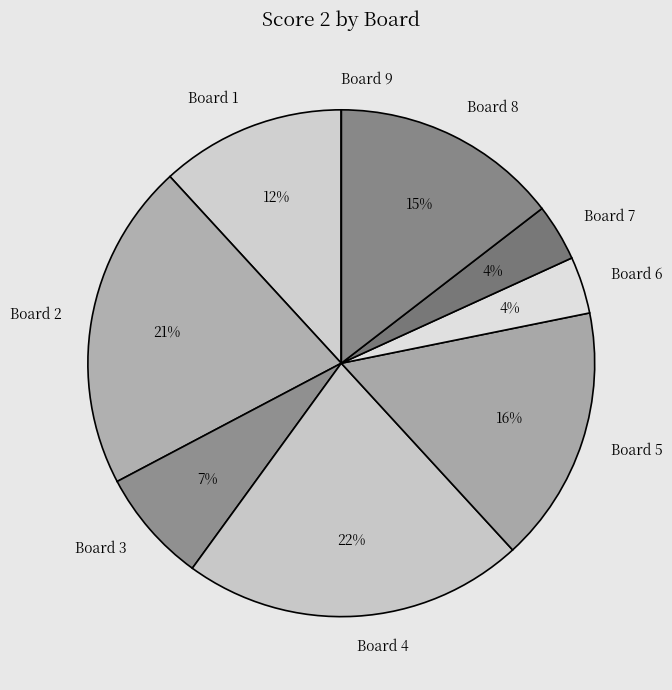

The Board 3 slice represents 13% of the pie. True or false?

False